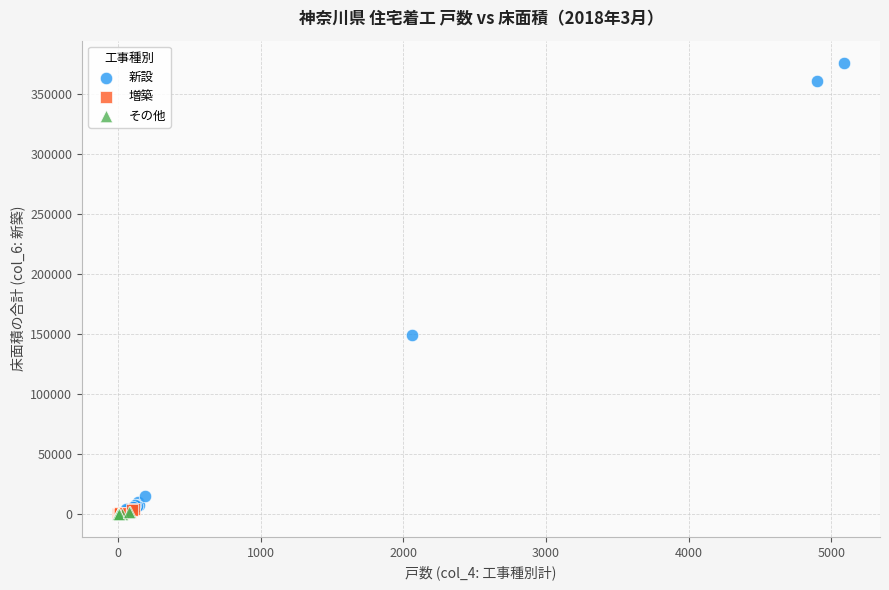

Which series has the widest spread of Y values?

新設